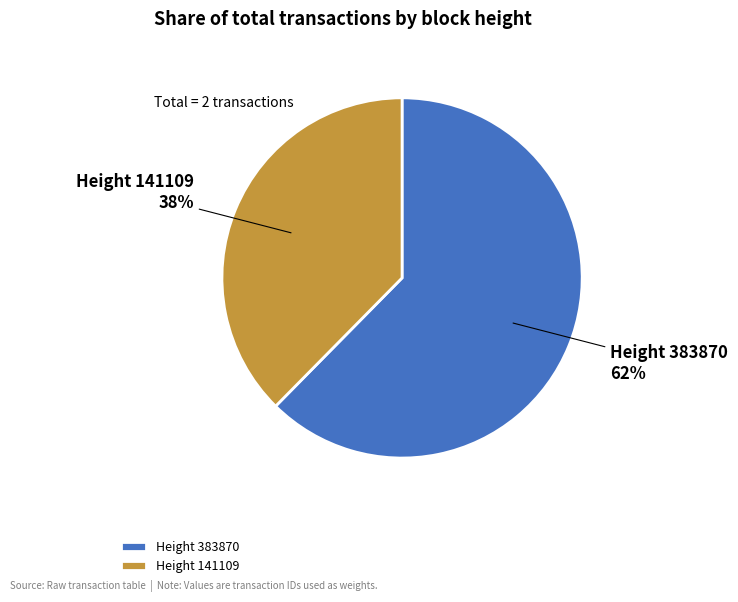

Which has a higher value, Height 141109 or Height 383870?

Height 383870